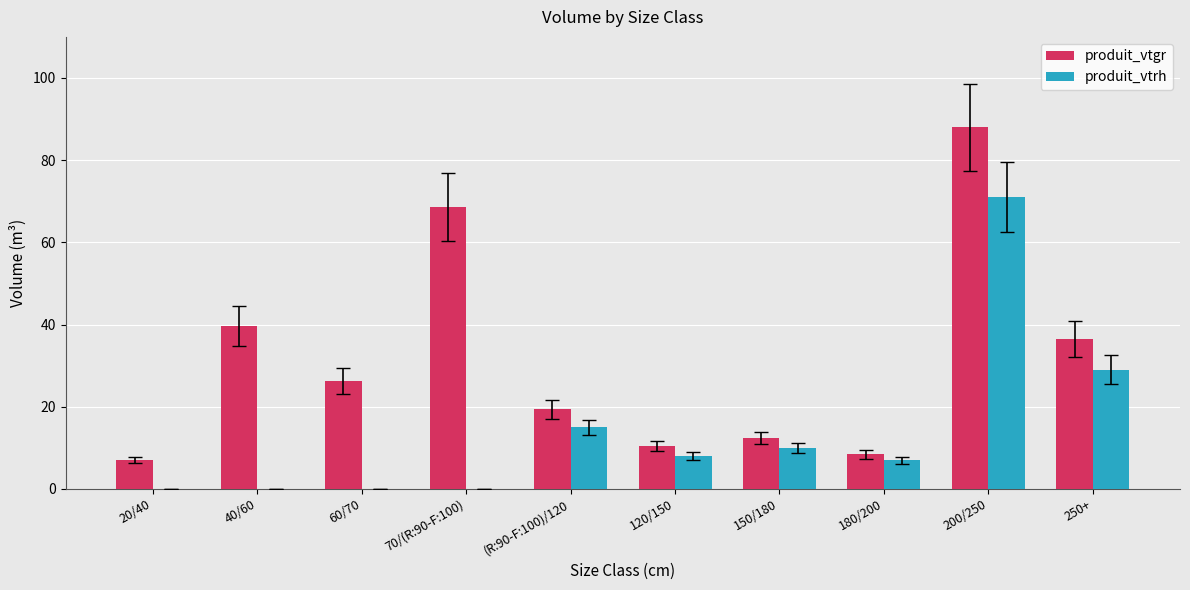

Which series has the largest total across all categories?

produit_vtgr